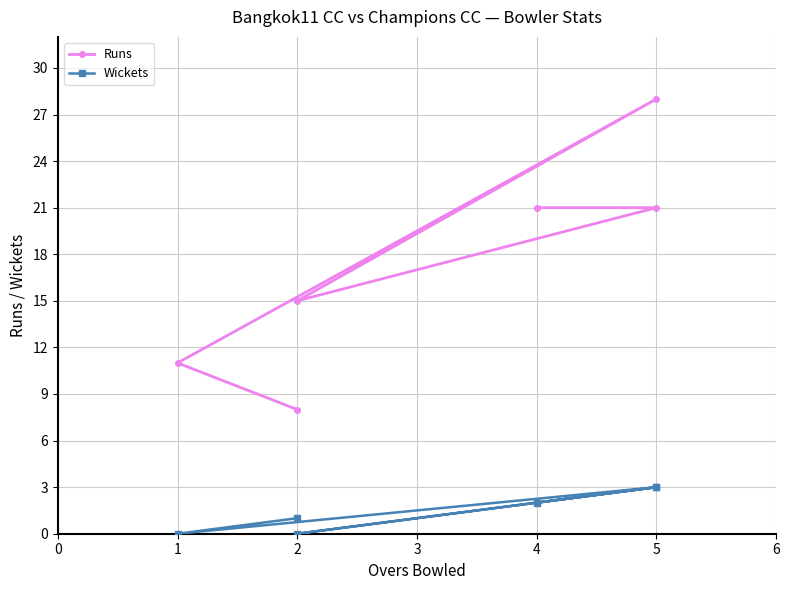

How many distinct data groups are displayed?

2